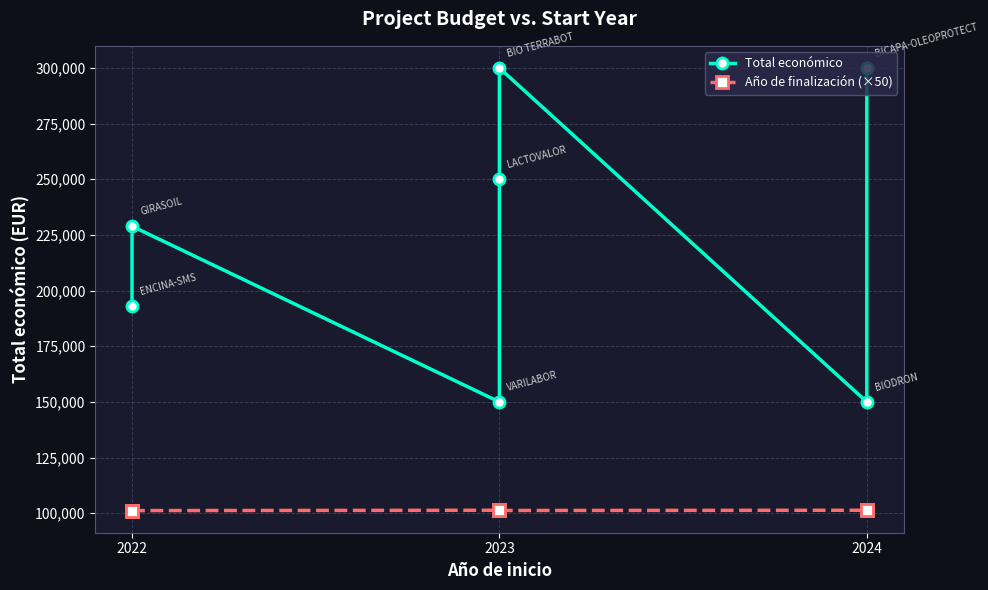

True or false: Año de finalización (×50) has more than 0 interior local peaks.

True